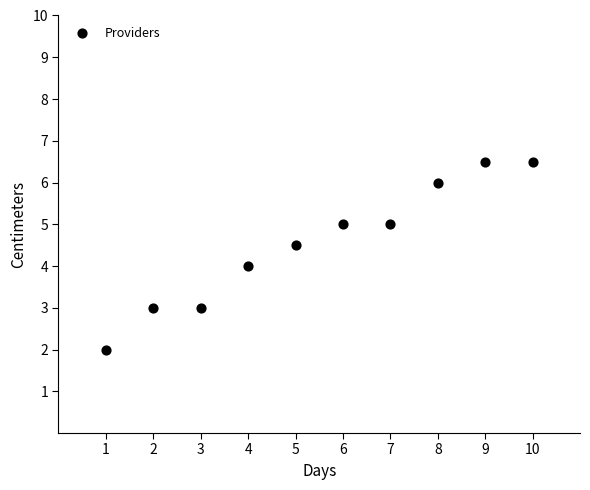

What is the range of Y values (max minus min)?

4.5